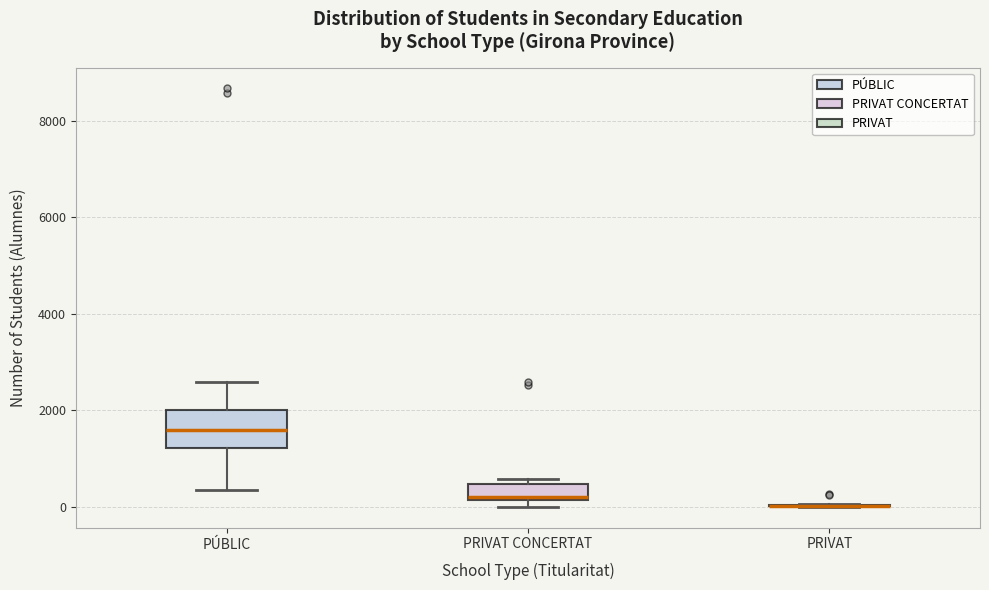

Reading left to right, read every box against the y-axis: the position of its median line, the range the box covers, and the ends of its whiskers. The values are not printed on the chart, so give them approximately, as read against the axis.

PÚBLIC: median 1600, box 1200 to 2000, whiskers 400 to 2600
PRIVAT CONCERTAT: median 200, box 200 to 400, whiskers 0 to 600
PRIVAT: box collapsed to a line at 0, whiskers 0 to 0